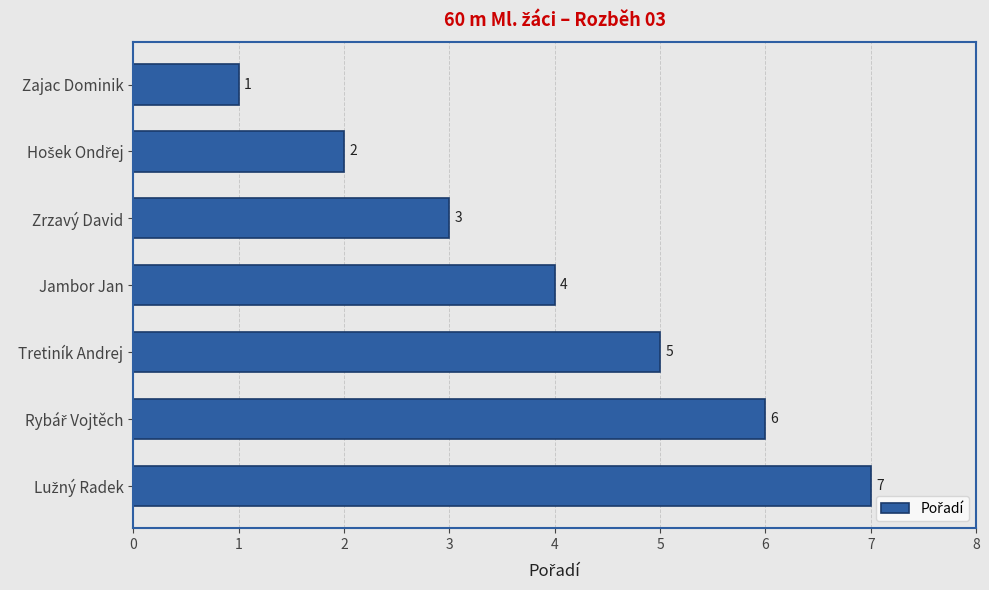

Which category has the lowest value across all series?

Zajac Dominik